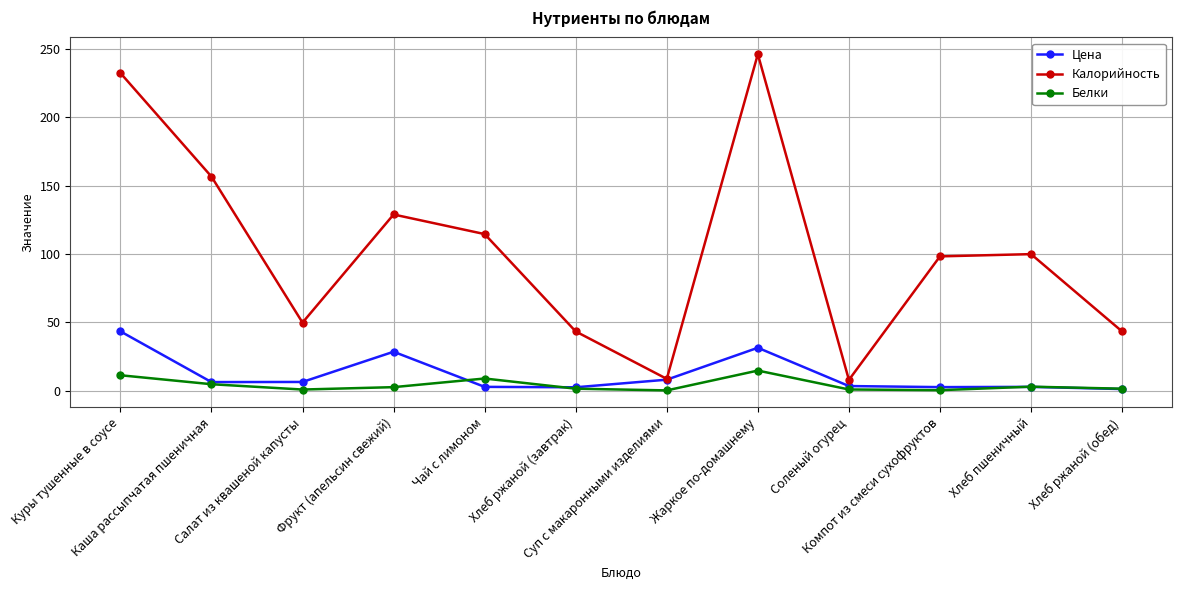

List the series in order of their peak value, lowest first.

Белки, Цена, Калорийность